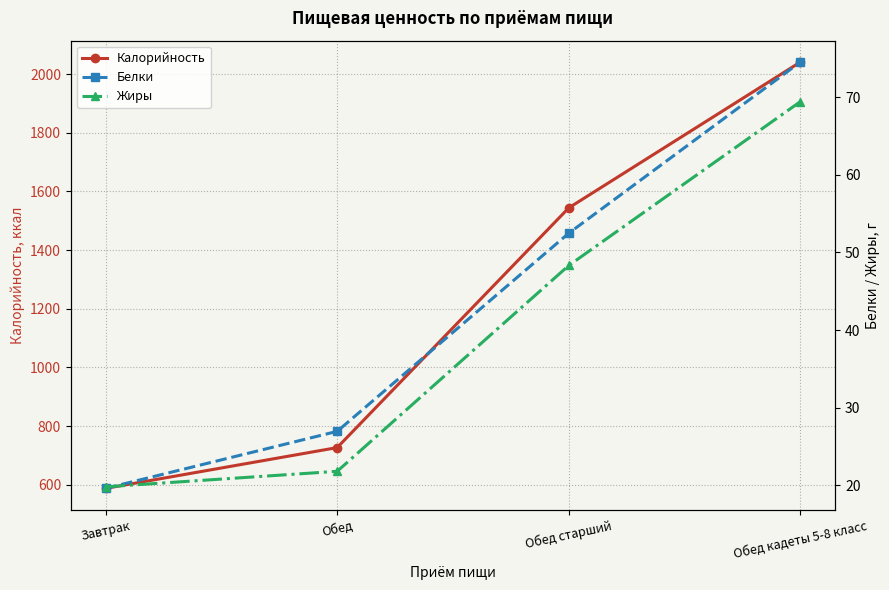

What are all the series names shown in the legend?

Калорийность, Белки, Жиры